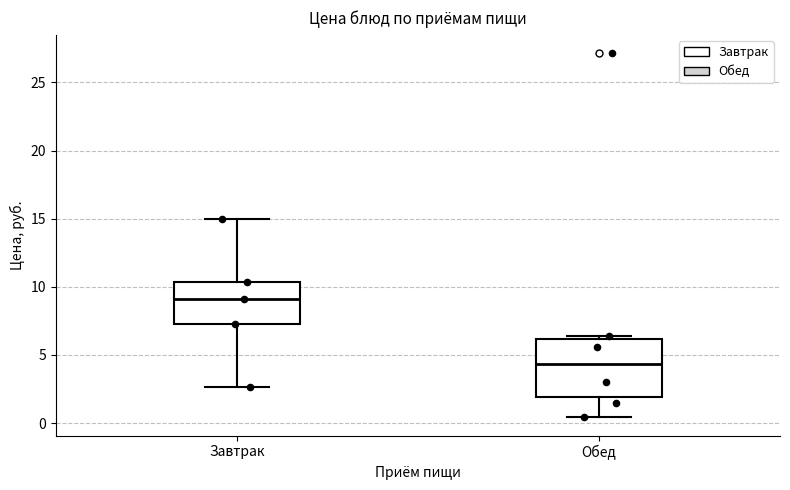

Which box's median line is the lowest?

Обед